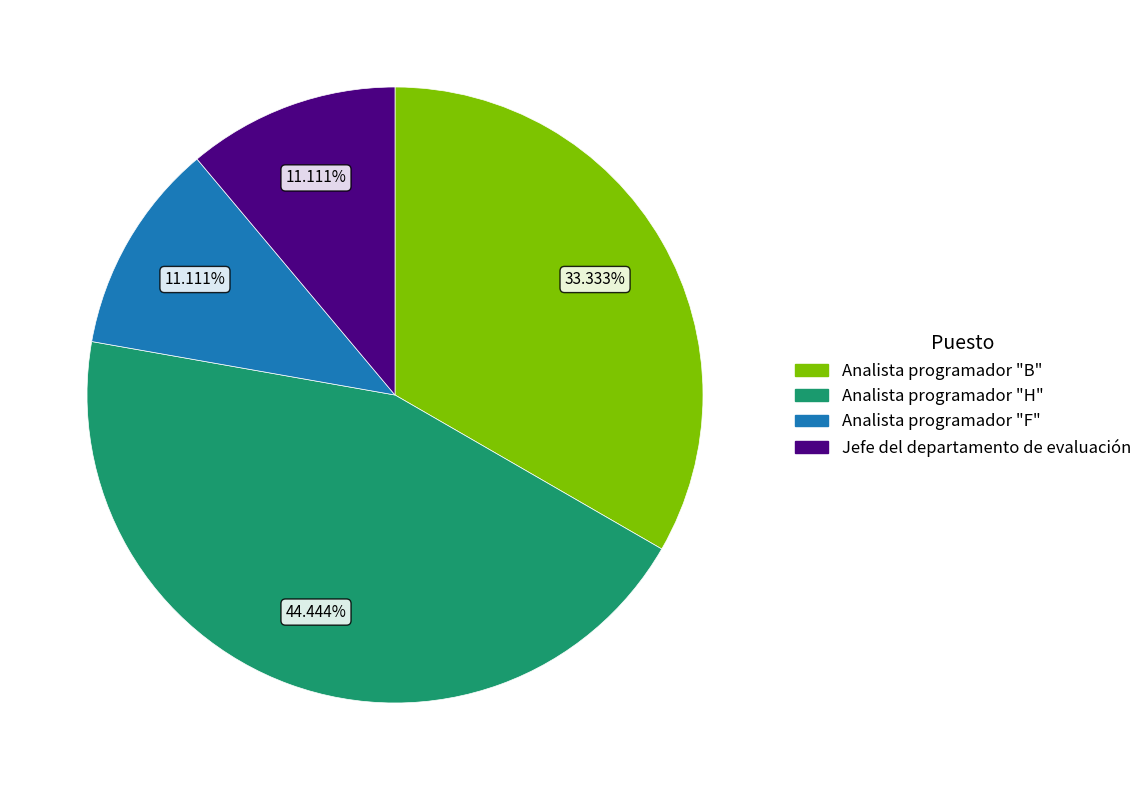

Does Analista programador "F" account for over 50% of the chart?

No